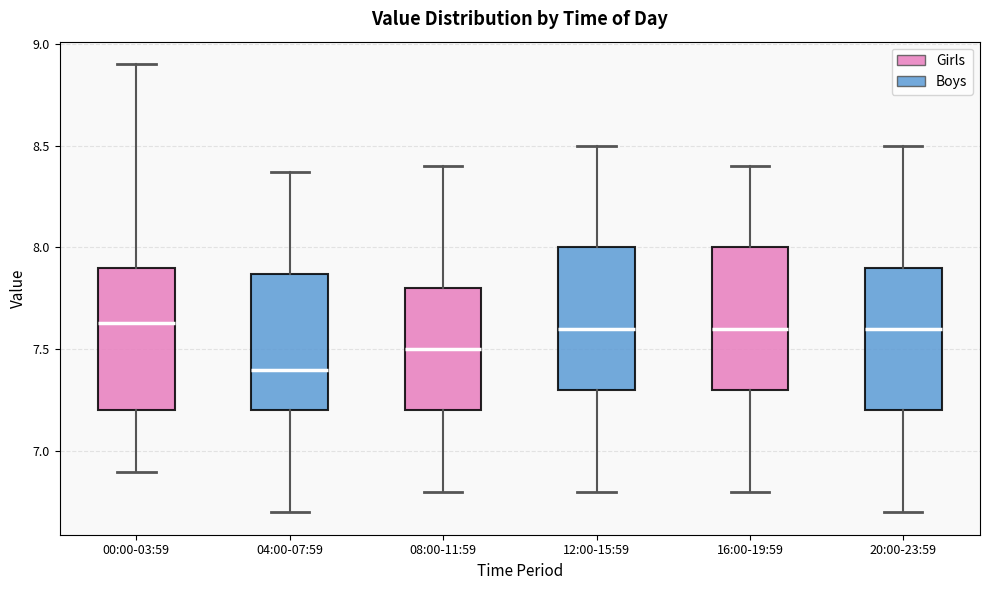

Reading left to right, read every box against the y-axis: the position of its median line, the range the box covers, and the ends of its whiskers. The values are not printed on the chart, so give them approximately, as read against the axis.

00:00-03:59: median 7.65, box 7.20 to 7.90, whiskers 6.90 to 8.90
04:00-07:59: median 7.40, box 7.20 to 7.85, whiskers 6.70 to 8.35
08:00-11:59: median 7.50, box 7.20 to 7.80, whiskers 6.80 to 8.40
12:00-15:59: median 7.60, box 7.30 to 8.00, whiskers 6.80 to 8.50
16:00-19:59: median 7.60, box 7.30 to 8.00, whiskers 6.80 to 8.40
20:00-23:59: median 7.60, box 7.20 to 7.90, whiskers 6.70 to 8.50